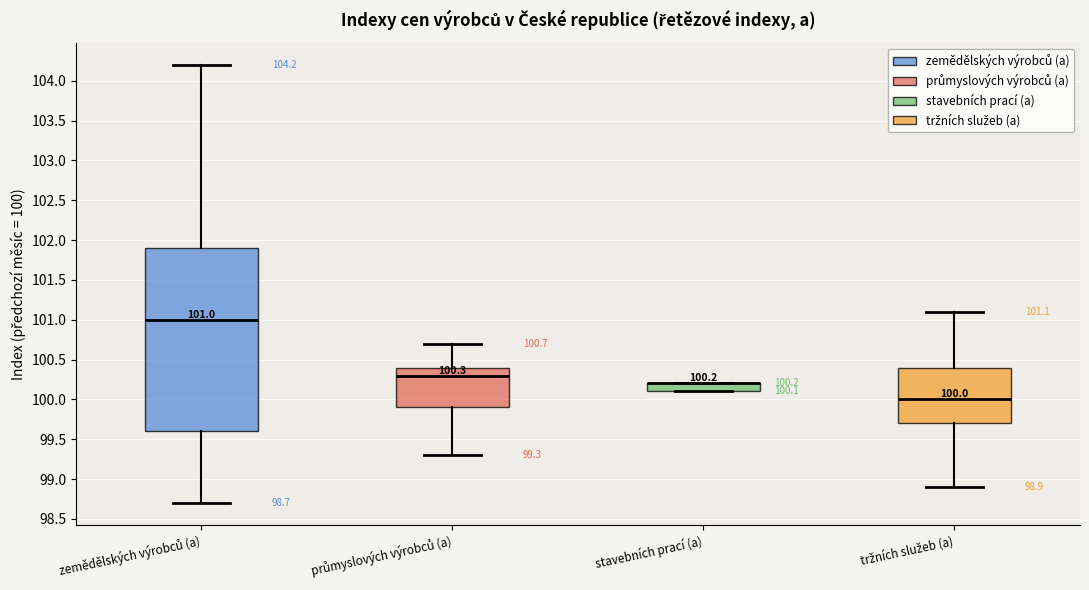

Comparing the boxes themselves (not the whiskers), which one is the tallest?

zemědělských výrobců (a)